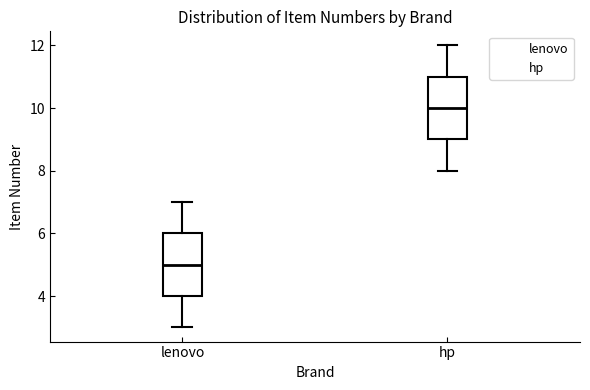

Where does the median line of the box for hp sit on the y-axis? The values are not printed on the chart, so give them approximately, as read against the axis.

10